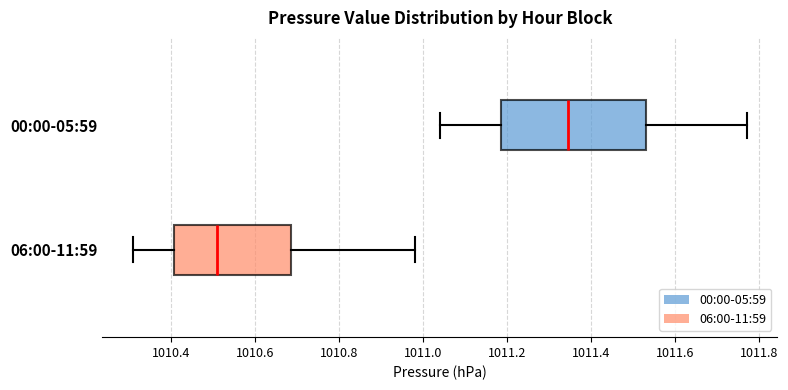

Reading bottom to top, read every box against the x-axis: the position of its median line, the range the box covers, and the ends of its whiskers. The values are not printed on the chart, so give them approximately, as read against the axis.

06:00-11:59: median 1010.52, box 1010.40 to 1010.68, whiskers 1010.32 to 1010.98
00:00-05:59: median 1011.34, box 1011.18 to 1011.54, whiskers 1011.04 to 1011.78